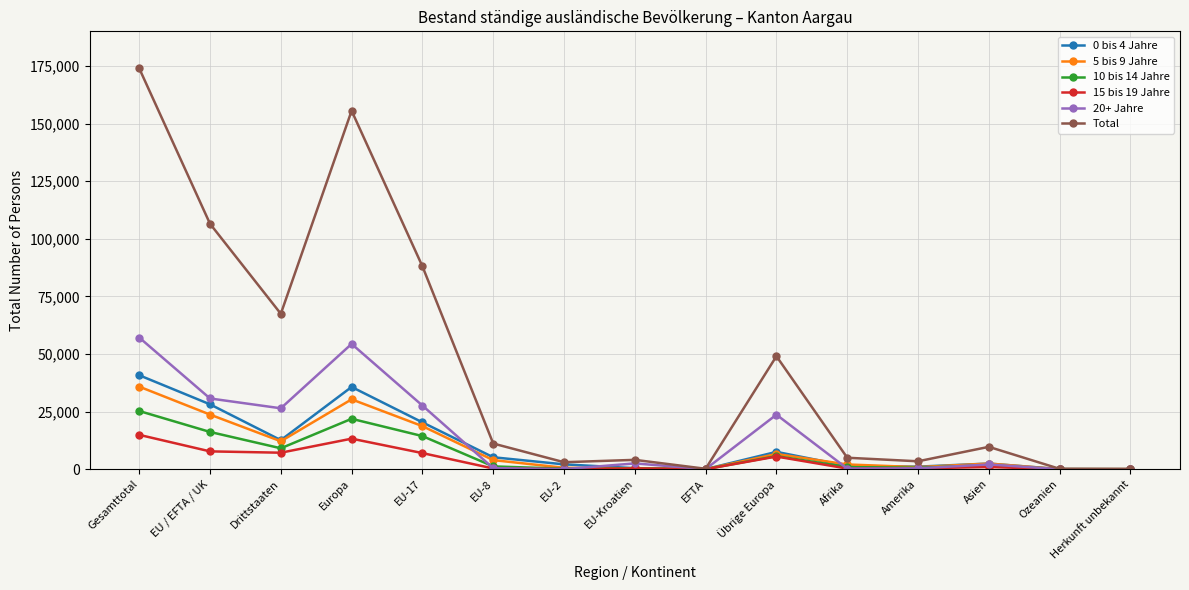

True or false: 15 bis 19 Jahre has a value of 9 at Herkunft unbekannt.

True